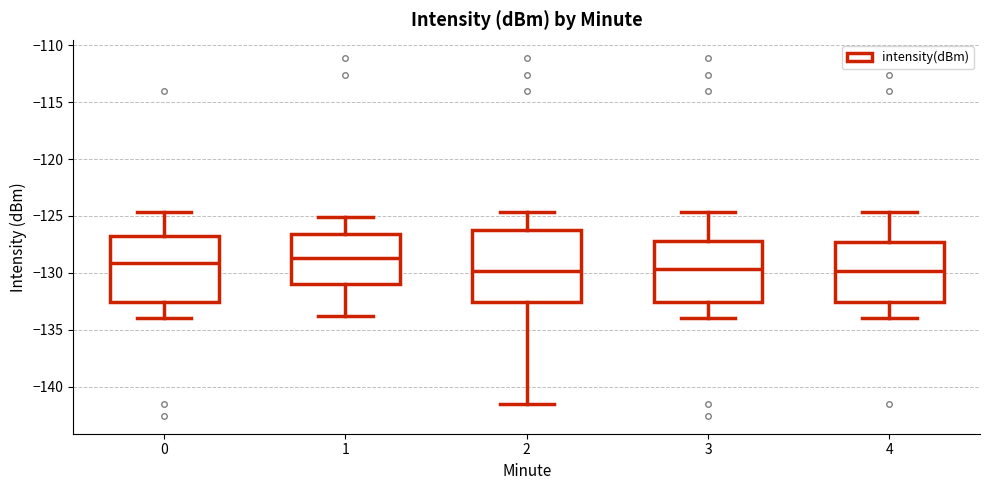

Reading left to right, read every box against the y-axis: the position of its median line, the range the box covers, and the ends of its whiskers. The values are not printed on the chart, so give them approximately, as read against the axis.

0: median -129.0, box -132.5 to -127.0, whiskers -134.0 to -124.5
1: median -128.5, box -131.0 to -126.5, whiskers -134.0 to -125.0
2: median -130.0, box -132.5 to -126.5, whiskers -141.5 to -124.5
3: median -129.5, box -132.5 to -127.0, whiskers -134.0 to -124.5
4: median -130.0, box -132.5 to -127.5, whiskers -134.0 to -124.5